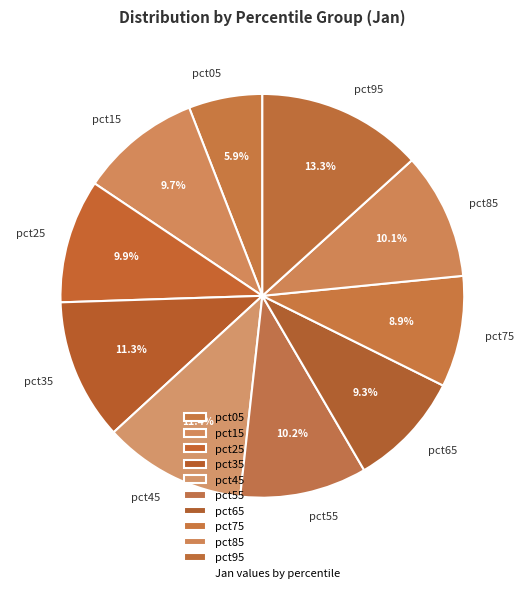

Is there a majority slice in this chart?

No